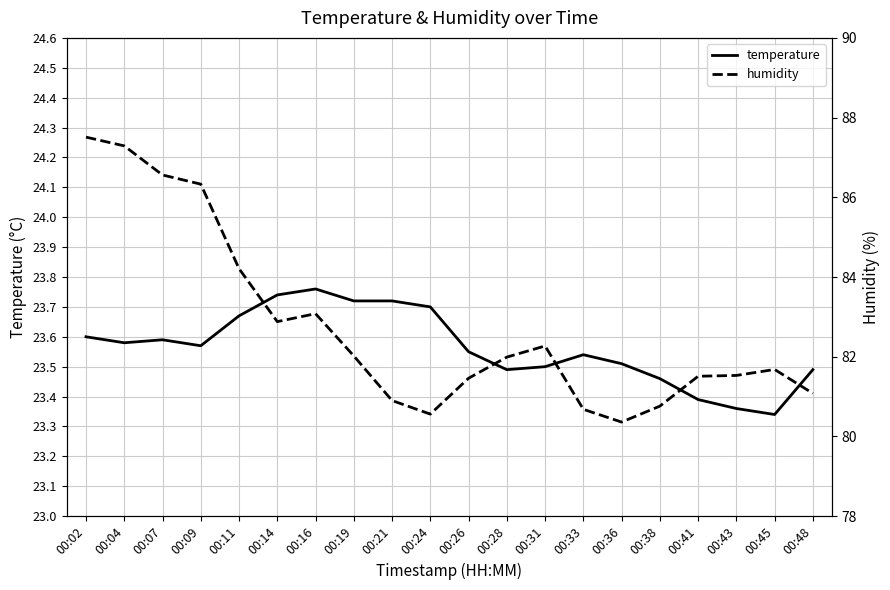

True or false: humidity and temperature cross at least once.

False